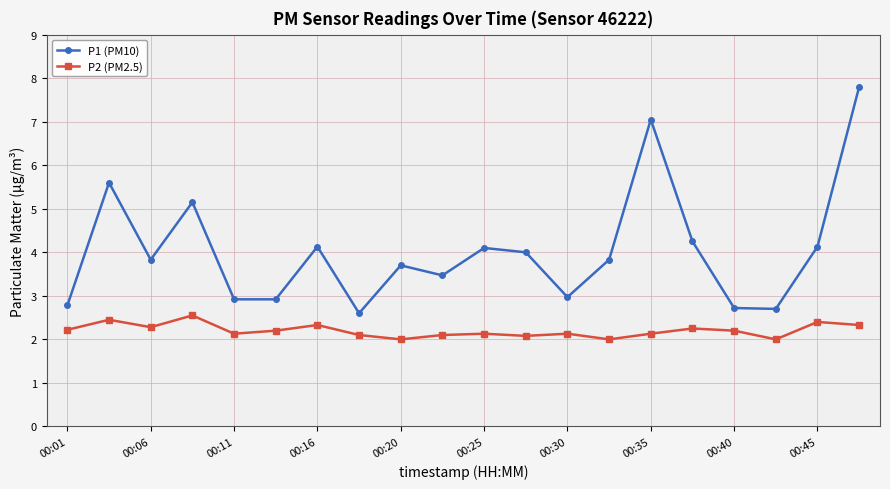

Which series has the largest total across all categories?

P1 (PM10)